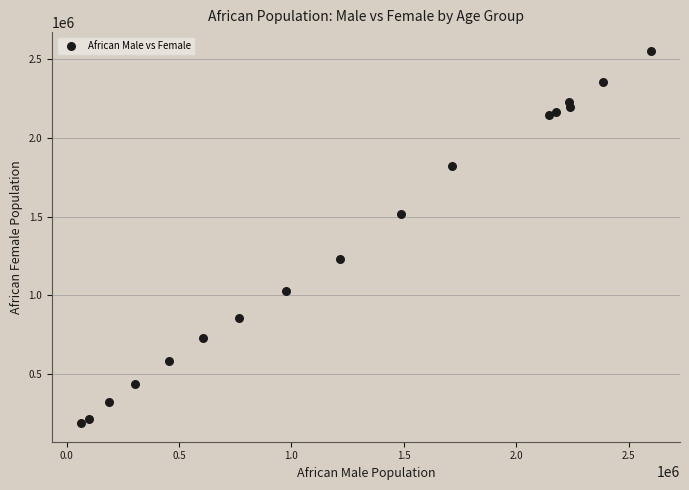

What is the range of X values (max minus min)?

2539023.9